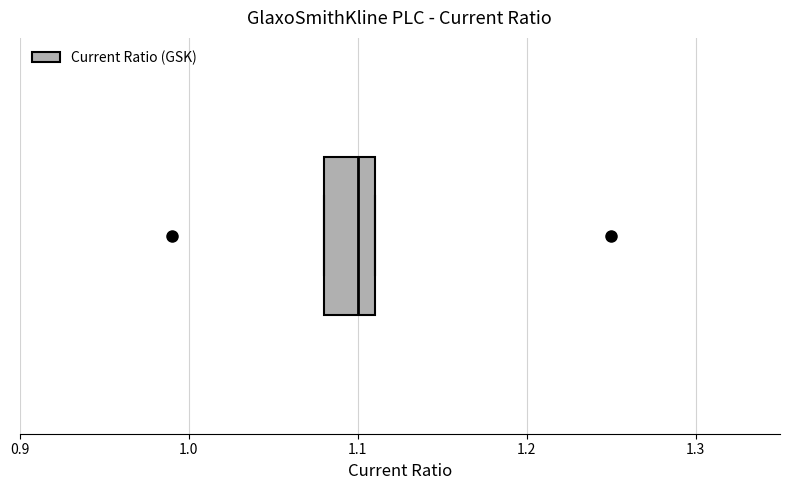

Where does the median line of the box sit on the x-axis? The values are not printed on the chart, so give them approximately, as read against the axis.

1.10